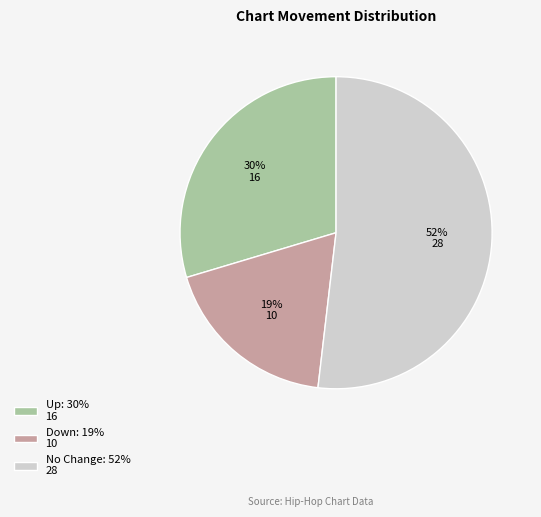

How many slices are in this pie chart?

3